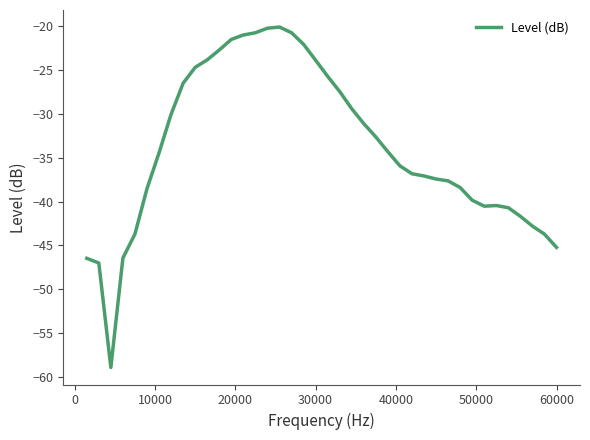

What is the maximum value shown in the chart?

-20.1